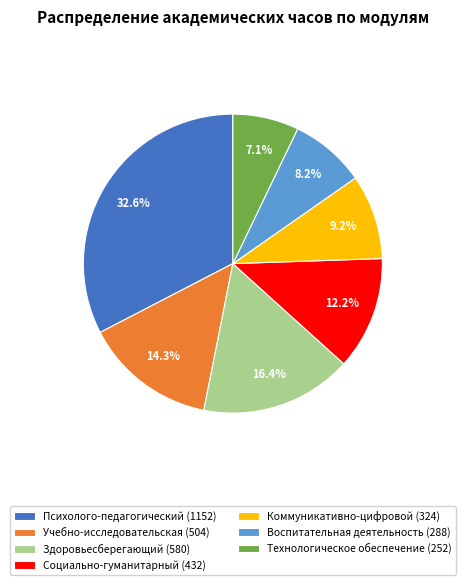

Is there any slice that represents more than half of the pie?

No